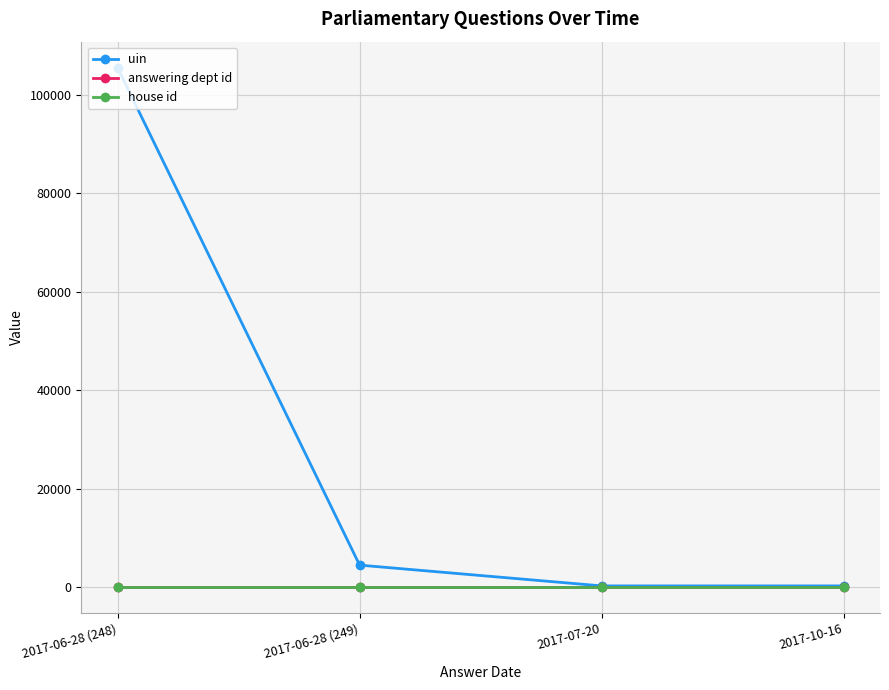

What is the difference between the highest and lowest values at 2017-06-28 (248)?

105470